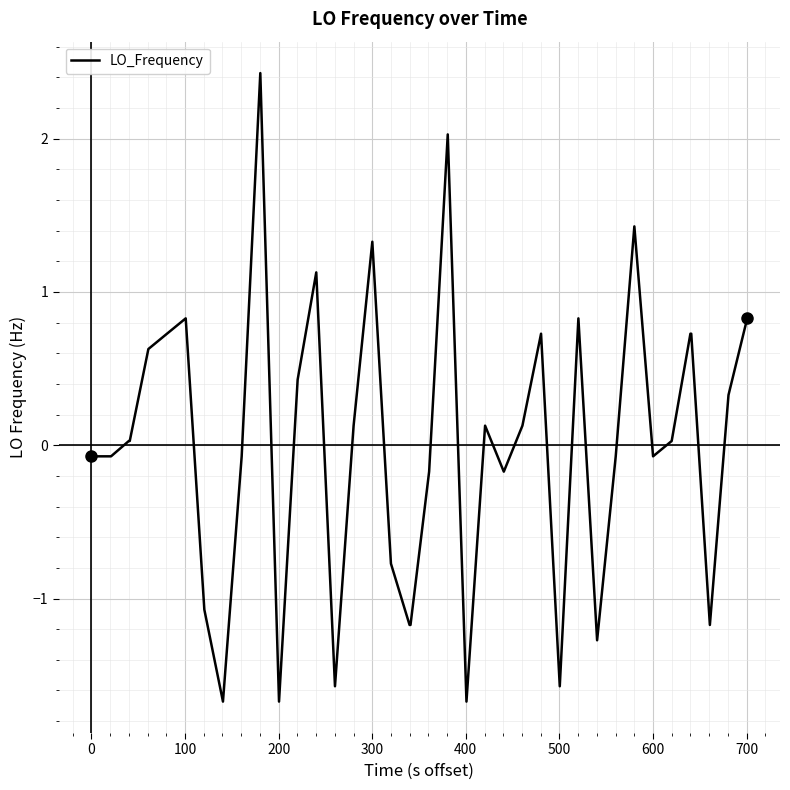

What is the maximum value shown in the chart?

2.4